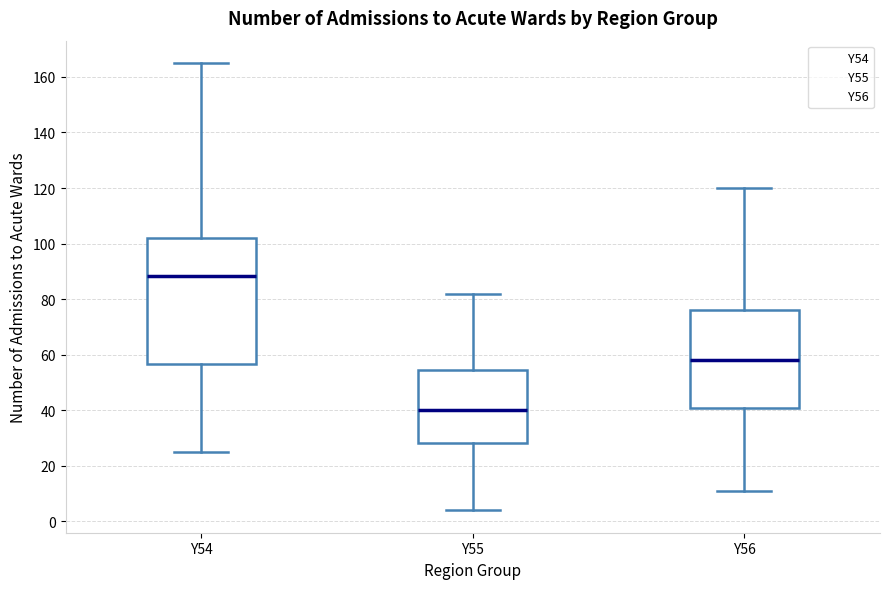

Which box is the tallest, from its lower edge to its upper edge?

Y54